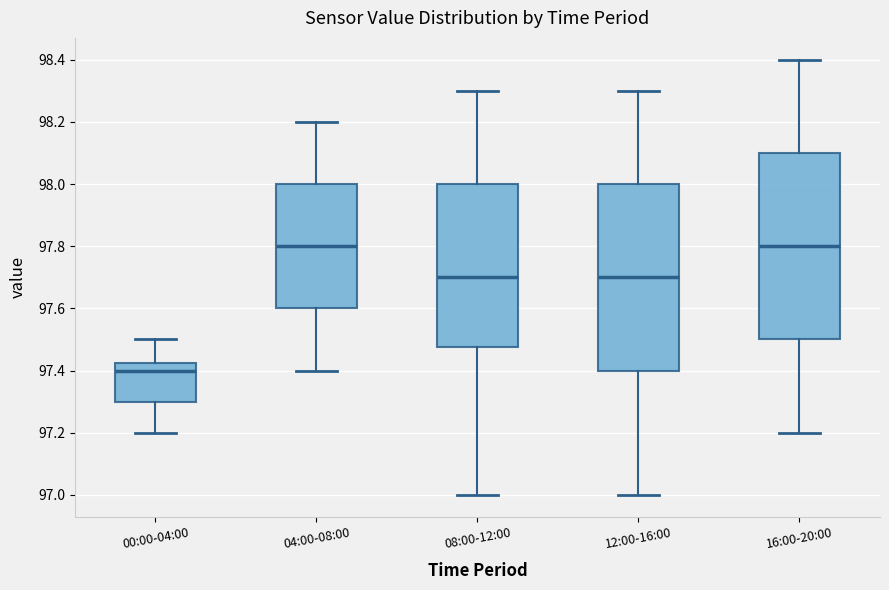

Reading left to right, transcribe this box plot: for each box, give where its median line is, the range the box spans, and where its two whiskers end, as read against the y-axis. The values are not printed on the chart, so give them approximately, as read against the axis.

00:00-04:00: median 97.40, box 97.30 to 97.42, whiskers 97.20 to 97.50
04:00-08:00: median 97.80, box 97.60 to 98.00, whiskers 97.40 to 98.20
08:00-12:00: median 97.70, box 97.48 to 98.00, whiskers 97.00 to 98.30
12:00-16:00: median 97.70, box 97.40 to 98.00, whiskers 97.00 to 98.30
16:00-20:00: median 97.80, box 97.50 to 98.10, whiskers 97.20 to 98.40